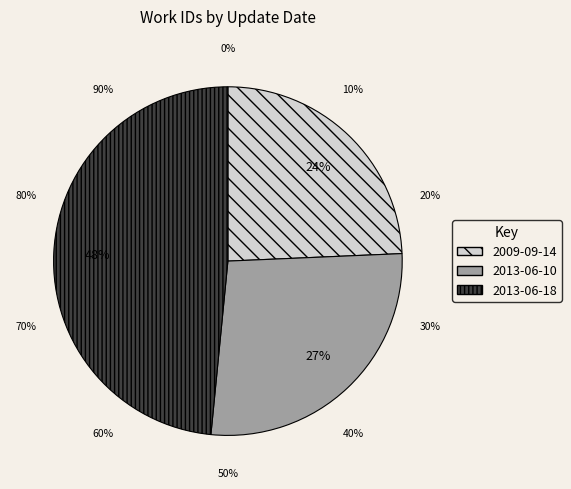

Between 2013-06-10 and 2009-09-14, which is larger?

2013-06-10